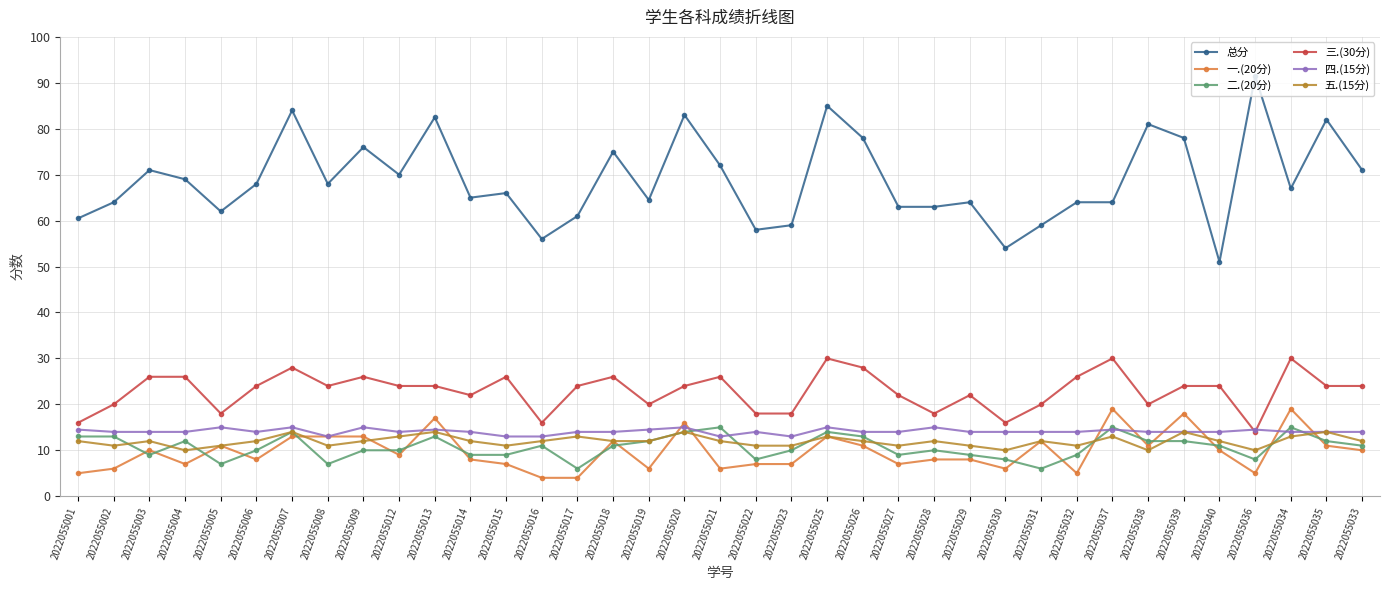

Which series has the largest range (max minus min)?

总分